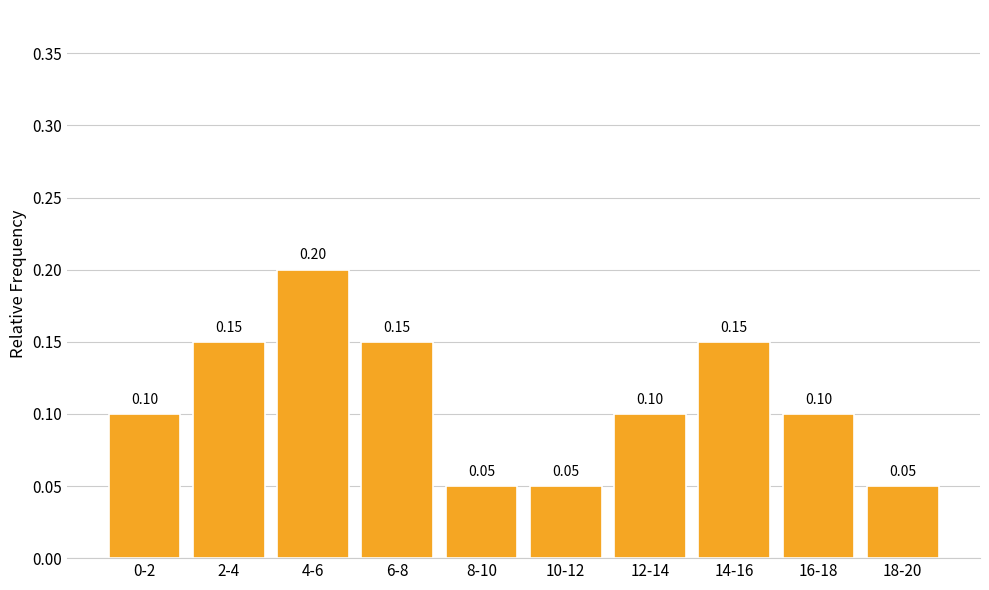

Between 4-6 and 18-20, which is larger?

4-6